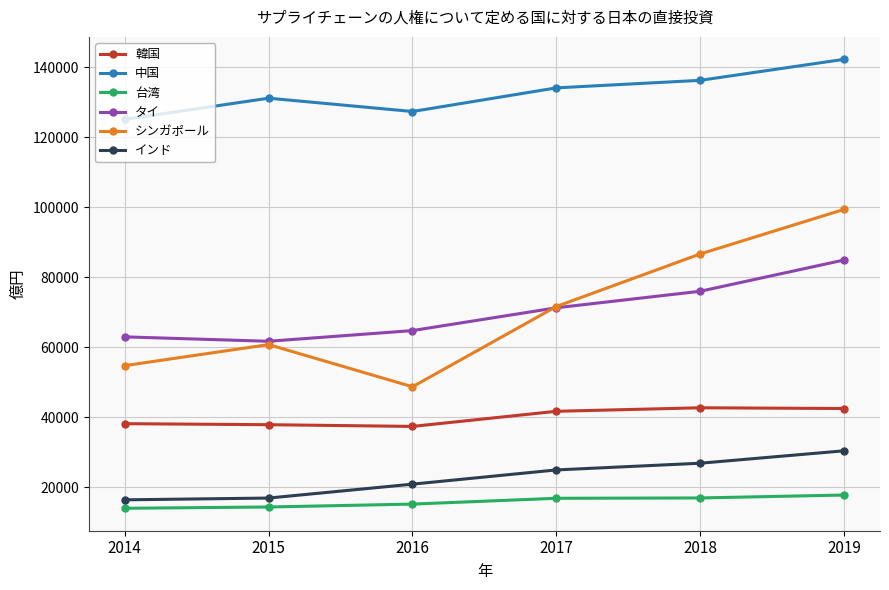

True or false: シンガポール has a value of 80707.0 at 2014.

False